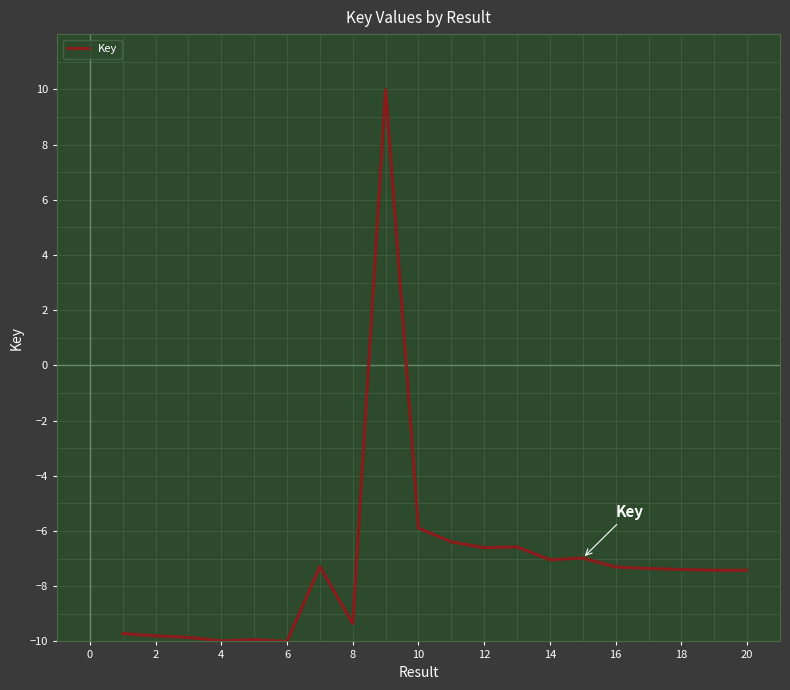

What is the difference between the maximum and minimum values?

20.0